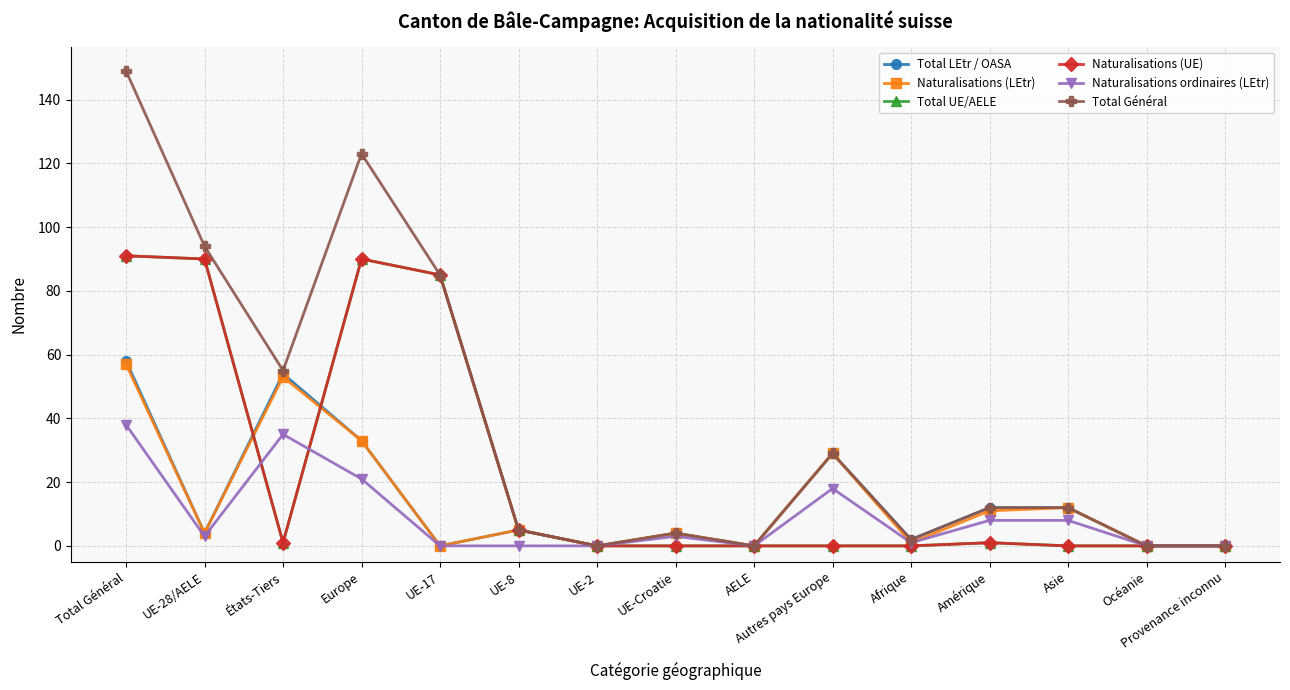

Is this an area chart (filled region under the line)?

No